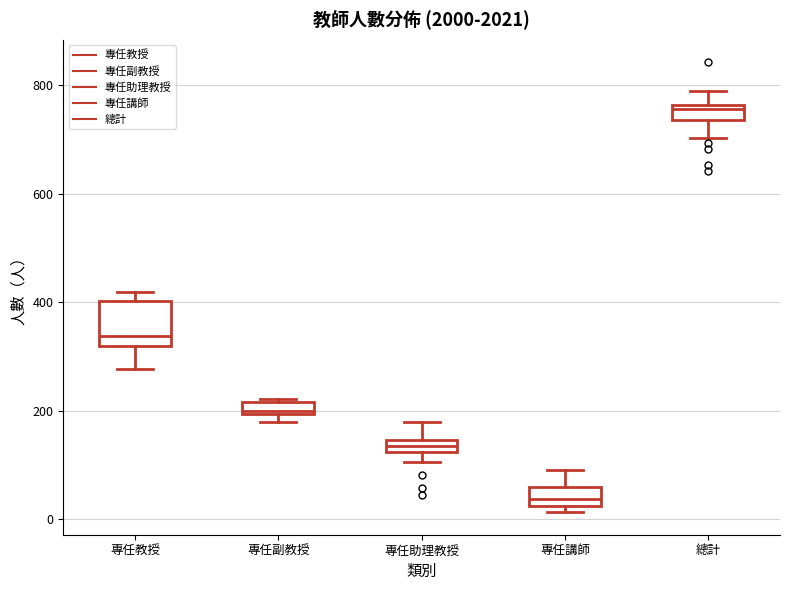

Where is the lower edge of the box for 總計 on the y-axis? The values are not printed on the chart, so give them approximately, as read against the axis.

740